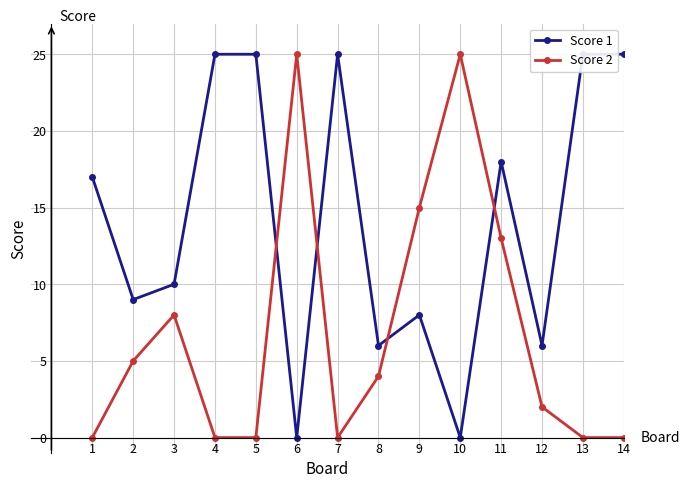

Reading left to right, transcribe all the data shown in this chart.

Score 1: 17	9	10	25	25	0	25	6	8	0	18	6	25	25
Score 2: 0	5	8	0	0	25	0	4	15	25	13	2	0	0